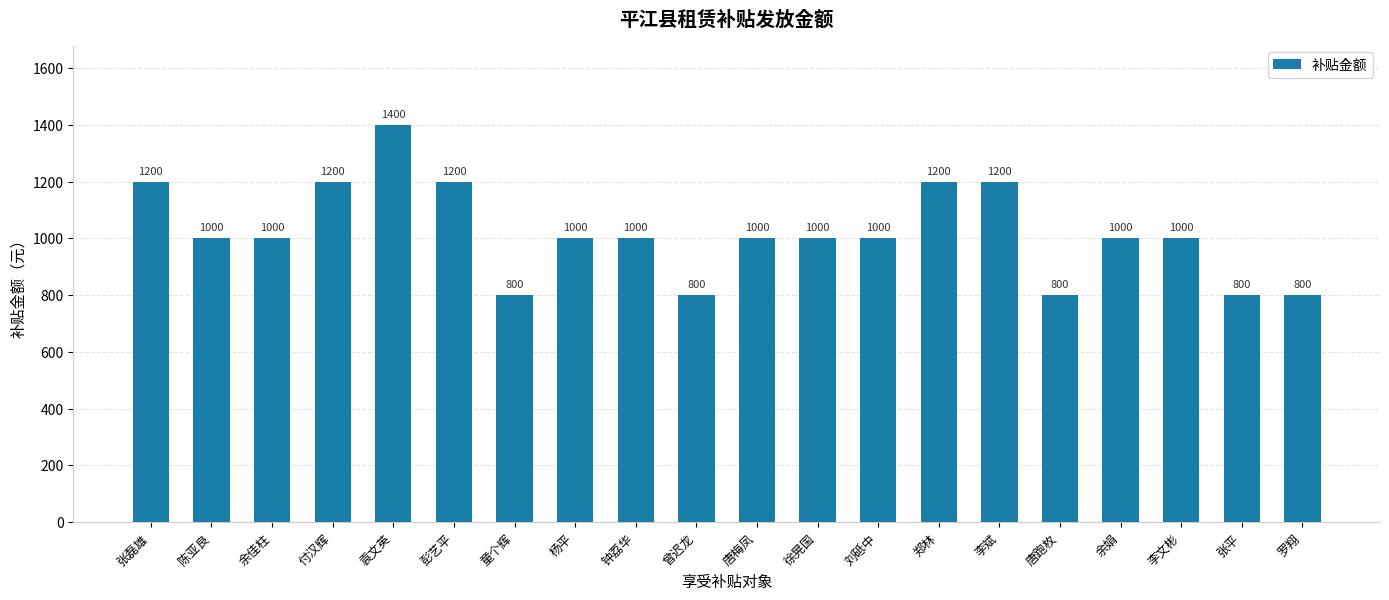

The chart shows a value of 1200 at 付汉辉. True or false?

True